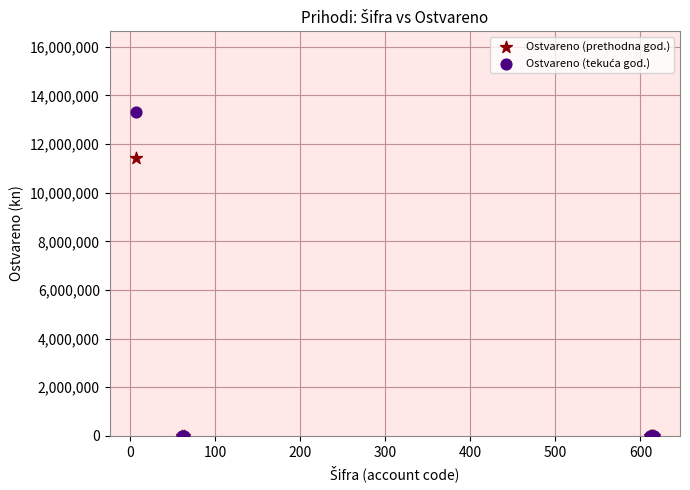

Across all series, what Y value is closest to 6652639?

11424110.0